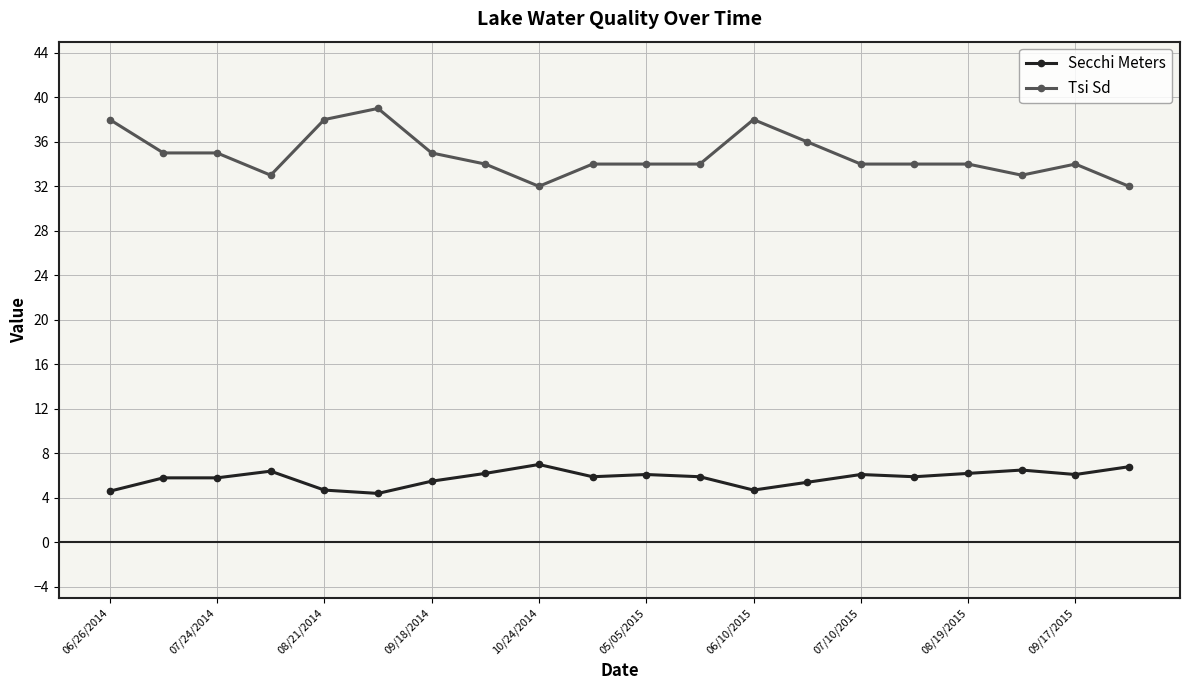

How many distinct data groups are displayed?

2